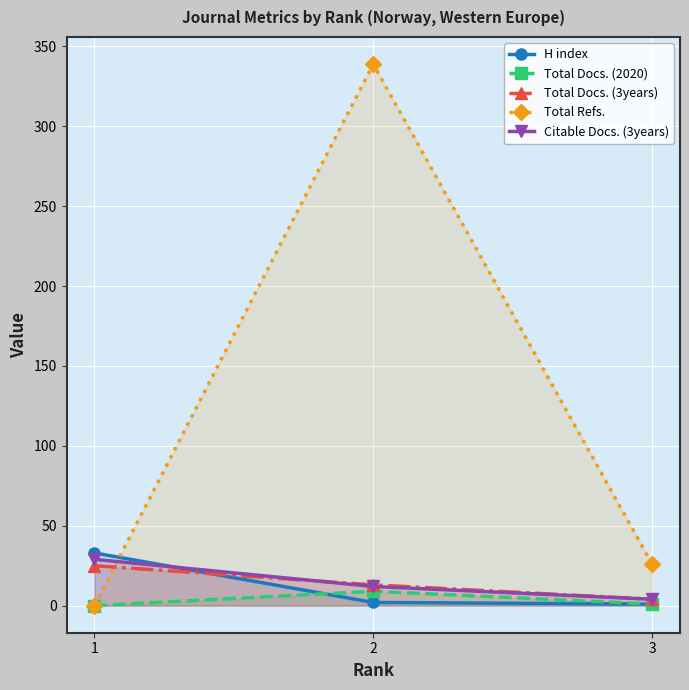

What is the value of the Total Refs. point at the 2nd from the left?

339